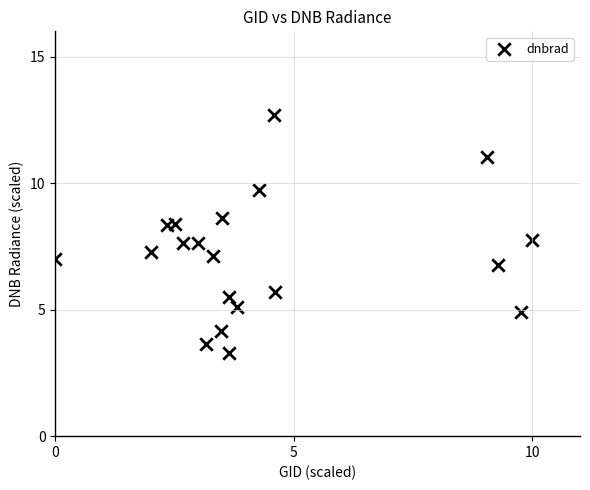

What is the range of X values (max minus min)?

10.0